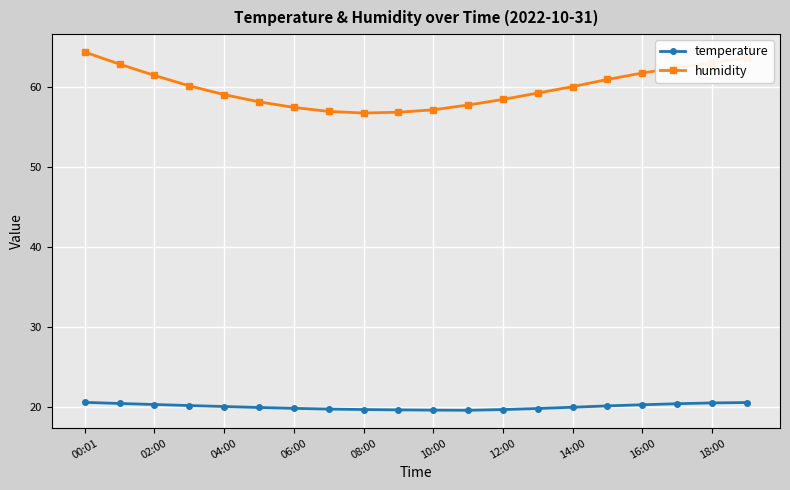

Which series has the largest range (max minus min)?

humidity